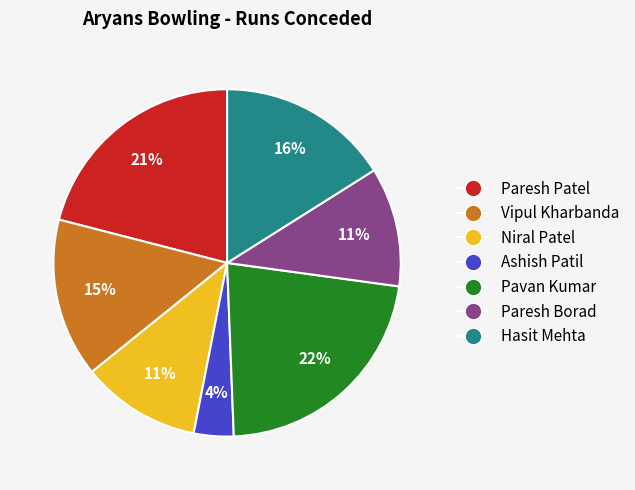

To the nearest percent, what percentage of the pie is Niral Patel?

11%